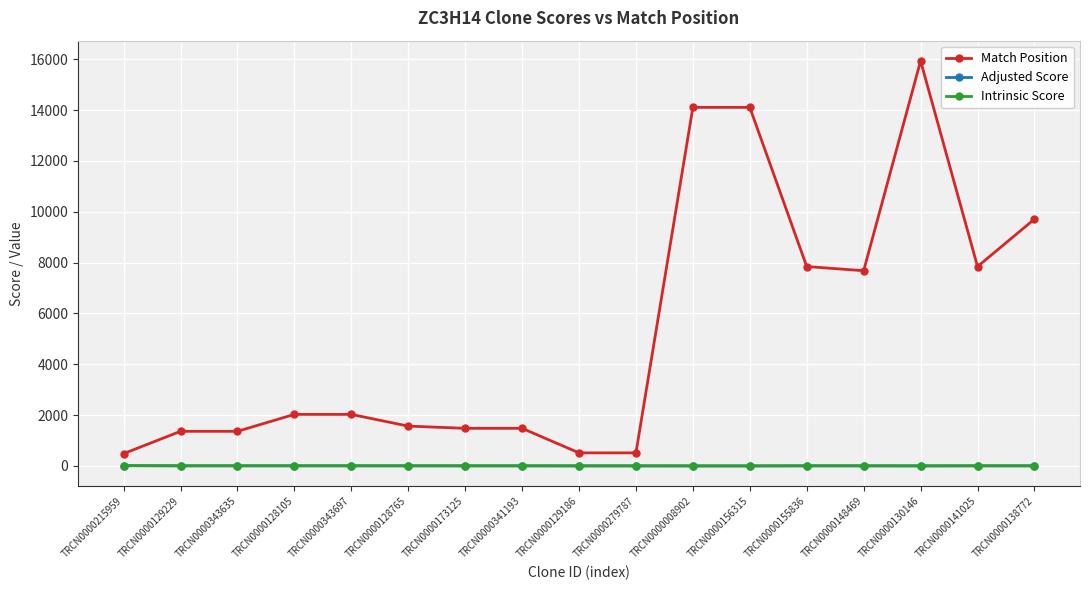

Which series changed the most between TRCN0000341193 and TRCN0000156315?

Match Position